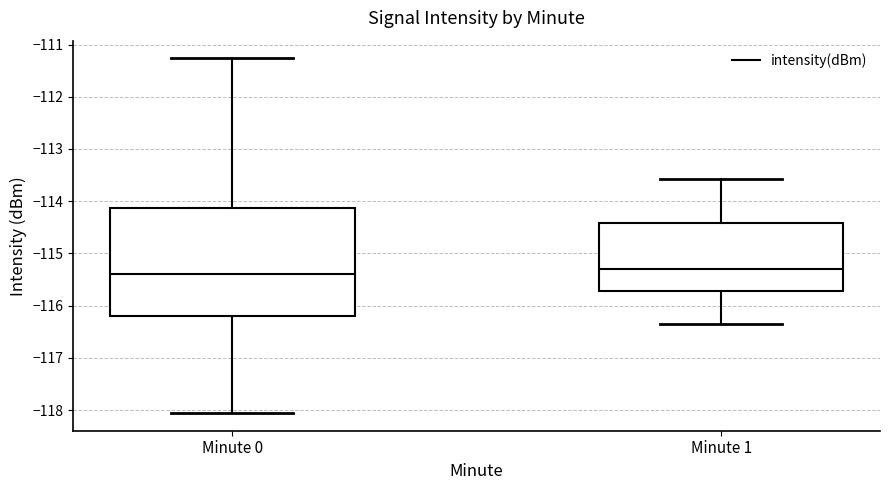

Reading left to right, transcribe this box plot: for each box, give where its median line is, the range the box spans, and where its two whiskers end, as read against the y-axis. The values are not printed on the chart, so give them approximately, as read against the axis.

Minute 0: median -115.4, box -116.2 to -114.1, whiskers -118.1 to -111.3
Minute 1: median -115.3, box -115.7 to -114.4, whiskers -116.4 to -113.6